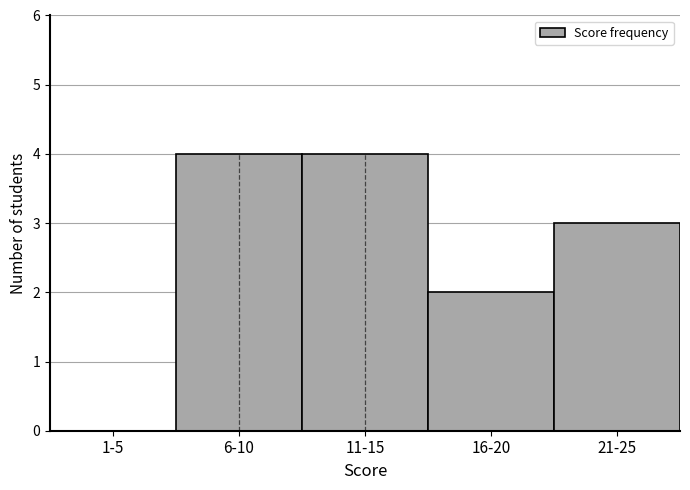

Reading left to right, what are all the values shown in this chart?

1-5=0	6-10=4	11-15=4	16-20=2	21-25=3